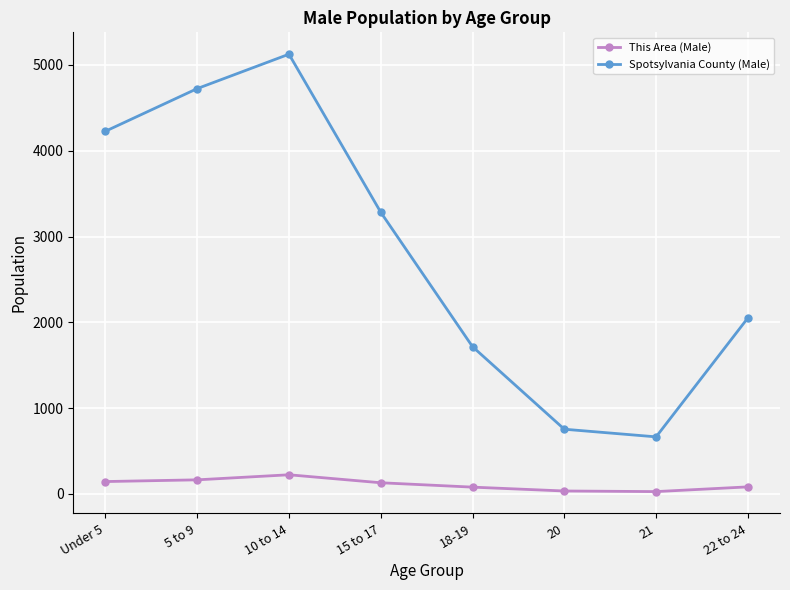

Which category has the highest value across all series?

10 to 14